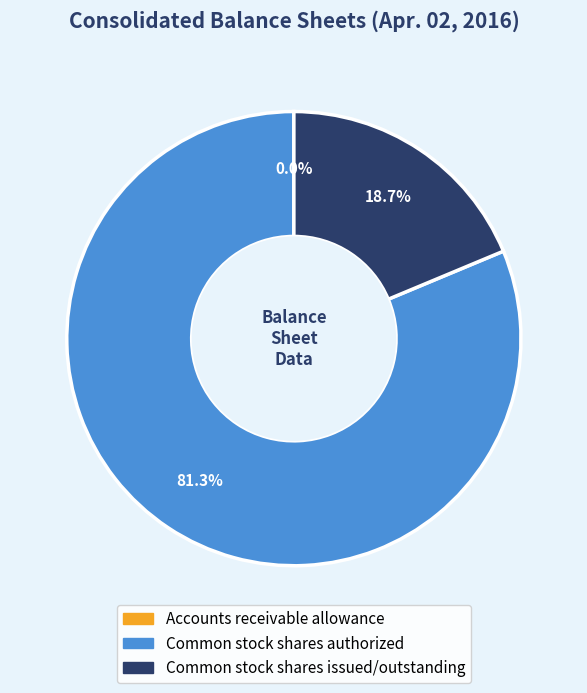

The Common stock shares authorized slice represents 74% of the pie. True or false?

False